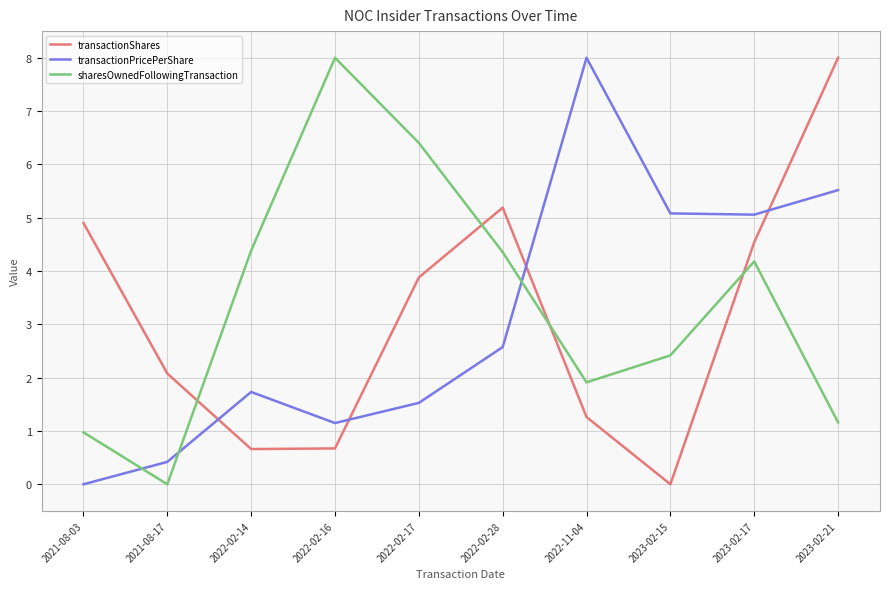

What is the approximate value of transactionShares at 2023-02-21?

8.0